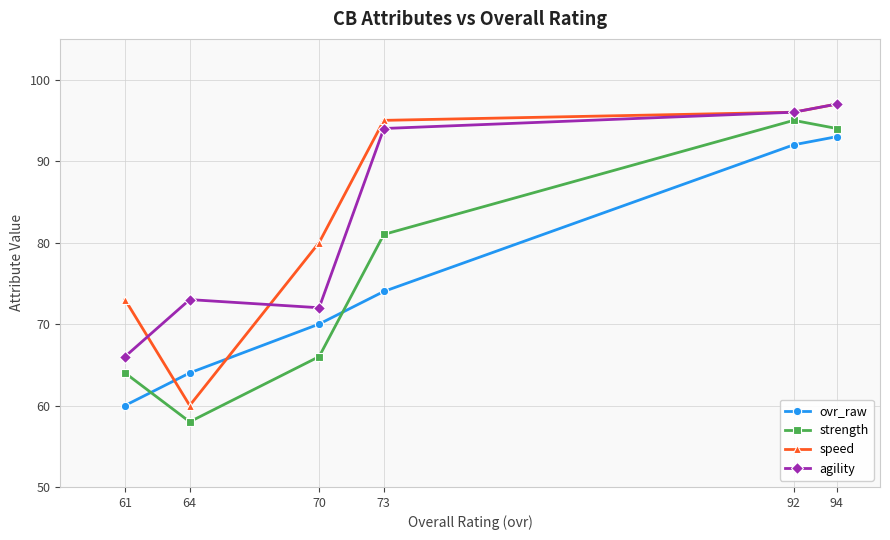

Is the value of speed at 70 greater than the value of agility at 64?

Yes